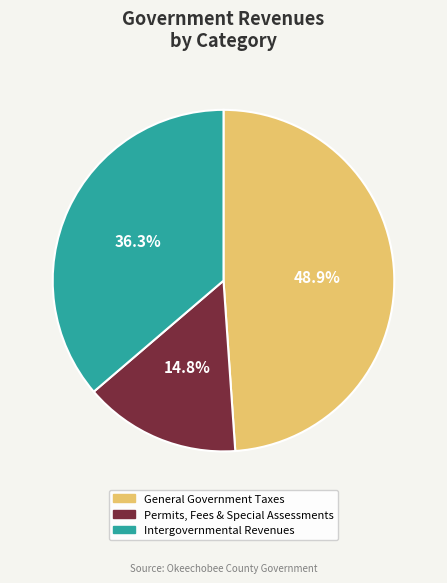

Is there any slice that represents more than half of the pie?

No